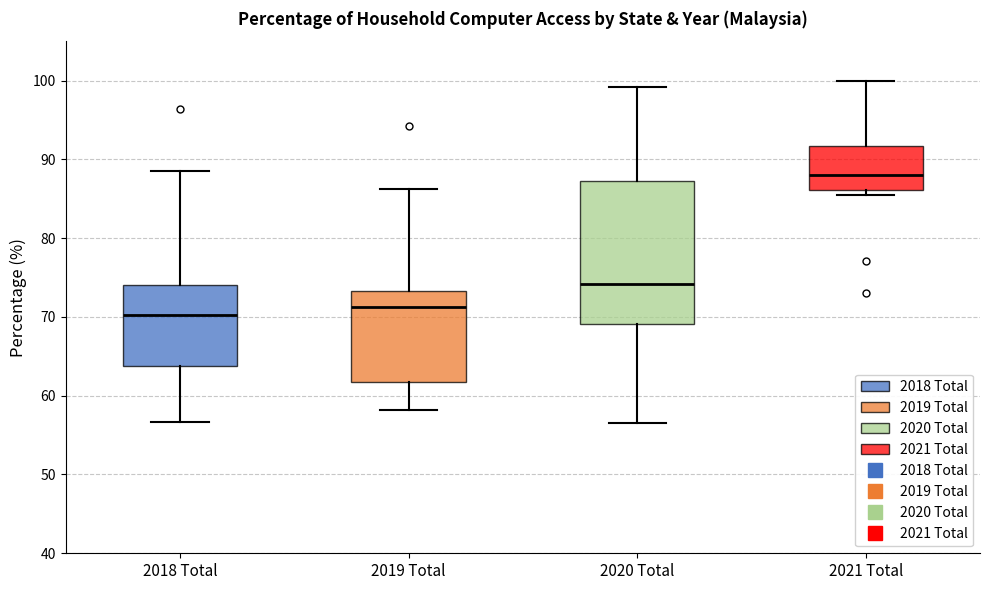

Where does the median line of the box for 2020 Total sit on the y-axis? The values are not printed on the chart, so give them approximately, as read against the axis.

74